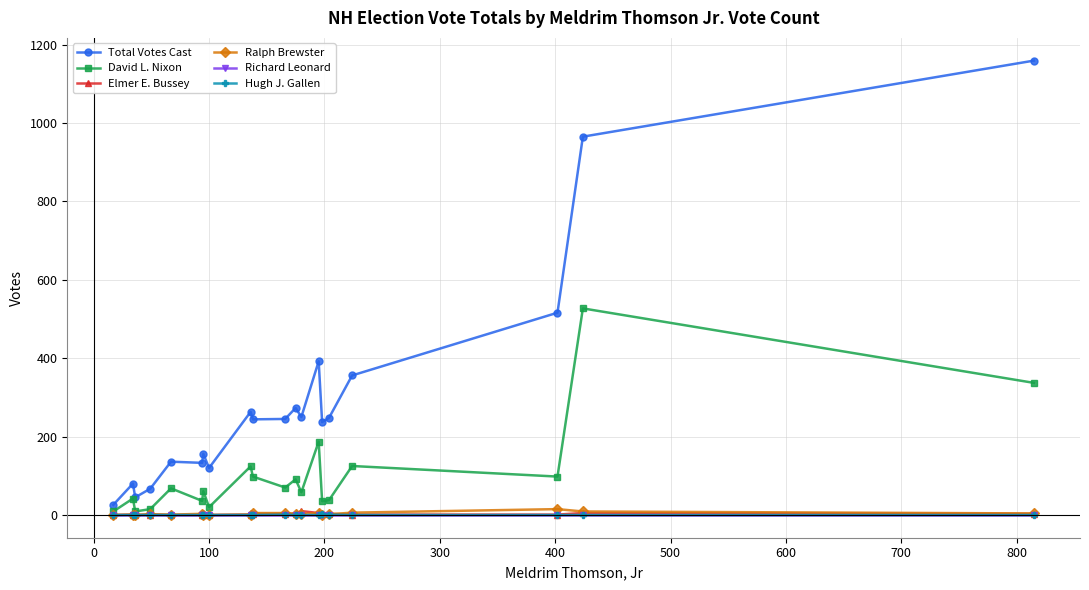

What is the average value of the Total Votes Cast series?

296